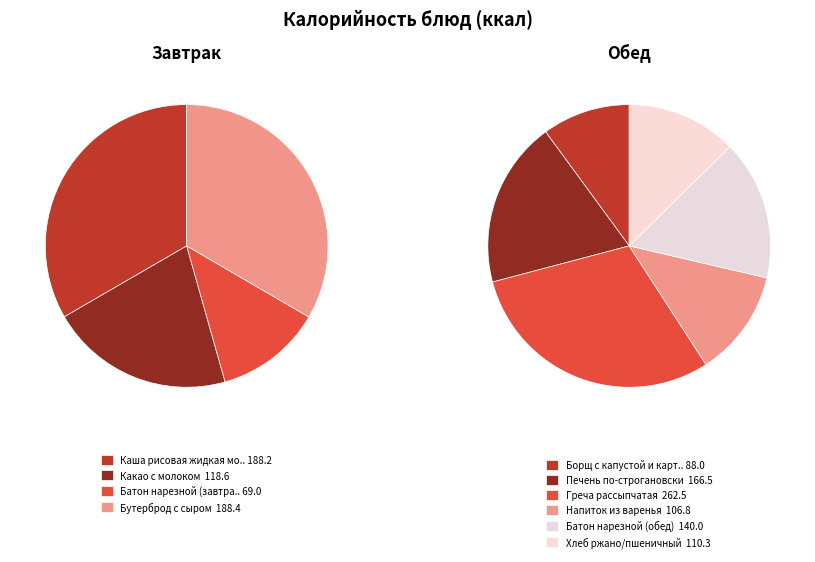

What is the total percentage of Хлеб ржано/пшеничный and Какао с молоком?

15.9%